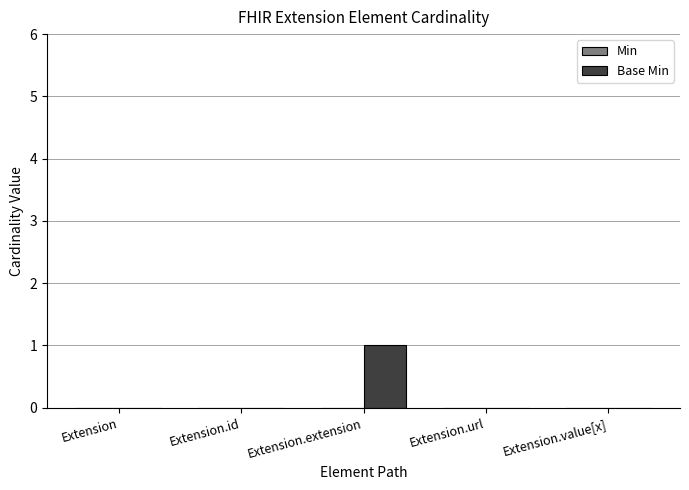

What is the change in value from Extension.id to Extension.extension?

+1